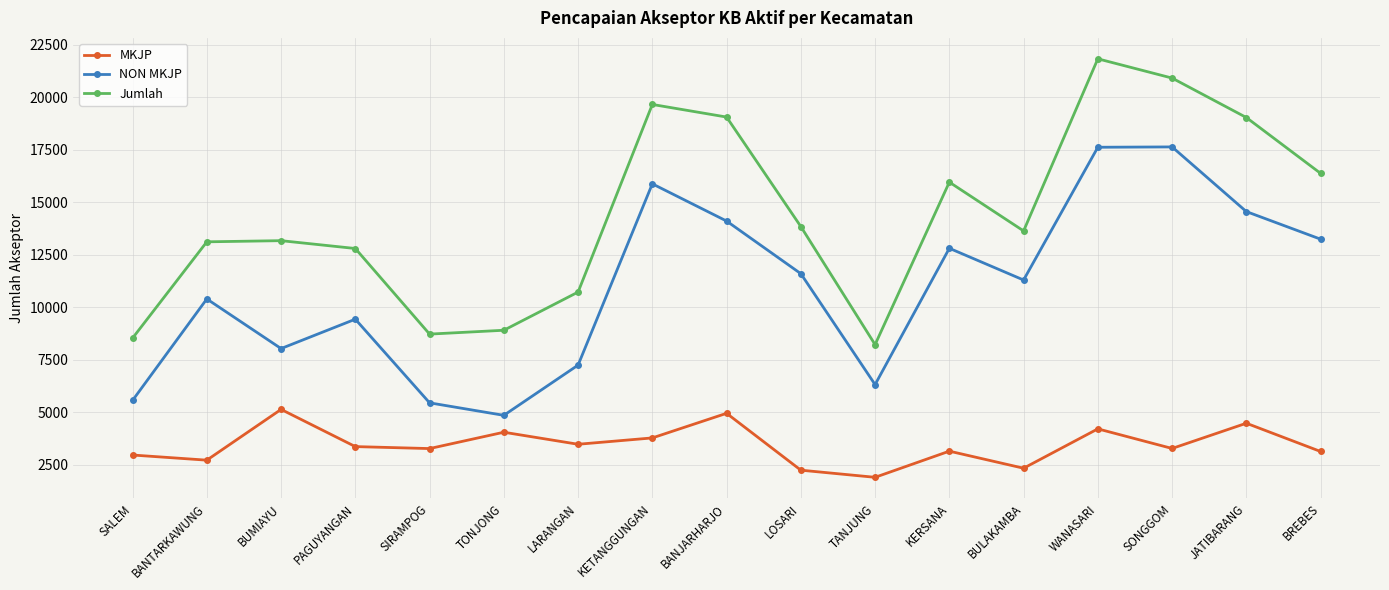

Between LOSARI and KERSANA, which series saw the biggest shift?

Jumlah